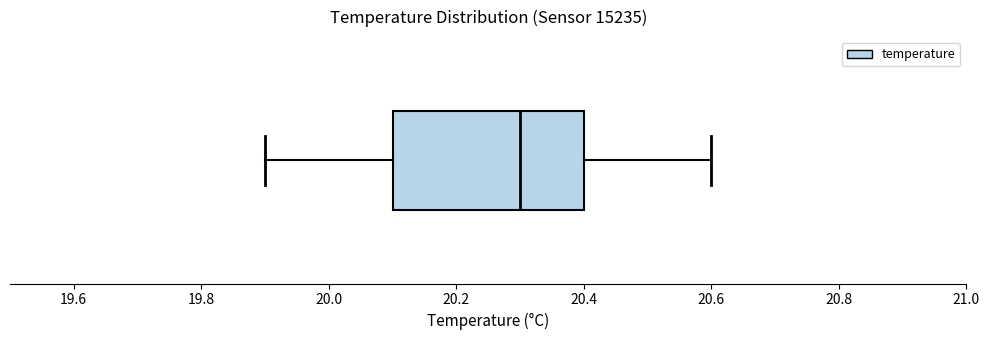

Read this box plot against the x-axis: the position of the median line, the range covered by the box, and the ends of both whiskers. The values are not printed on the chart, so give them approximately, as read against the axis.

median 20.3, box 20.1 to 20.4, whiskers 19.9 to 20.6